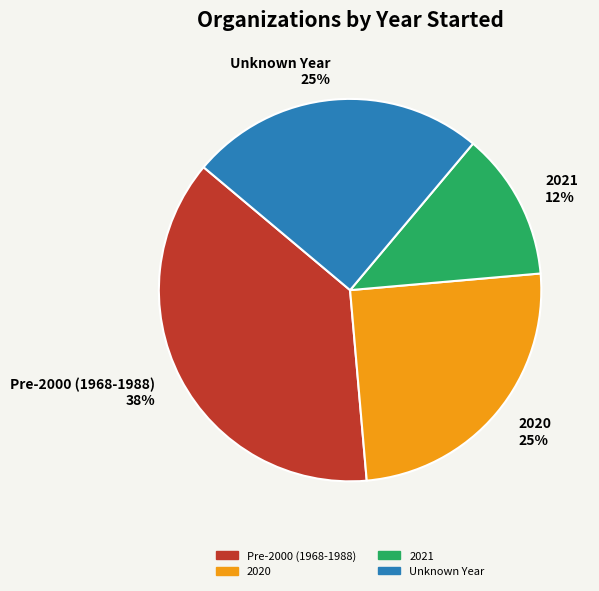

To the nearest percent, what percentage of the pie is 2021?

13%